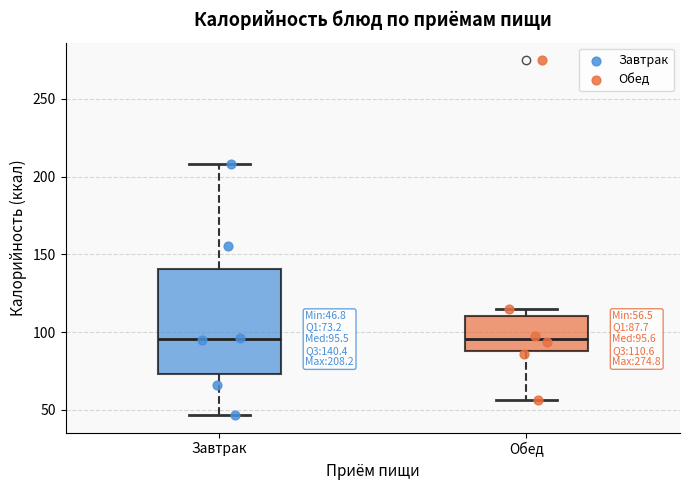

Which box is the tallest, from its lower edge to its upper edge?

Завтрак